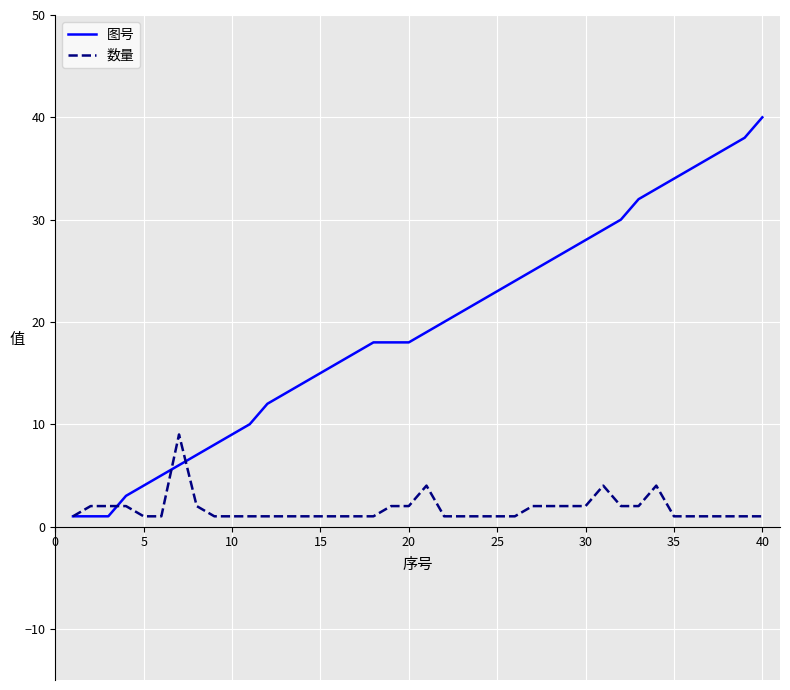

Rank the series by their maximum value, from highest to lowest.

图号, 数量